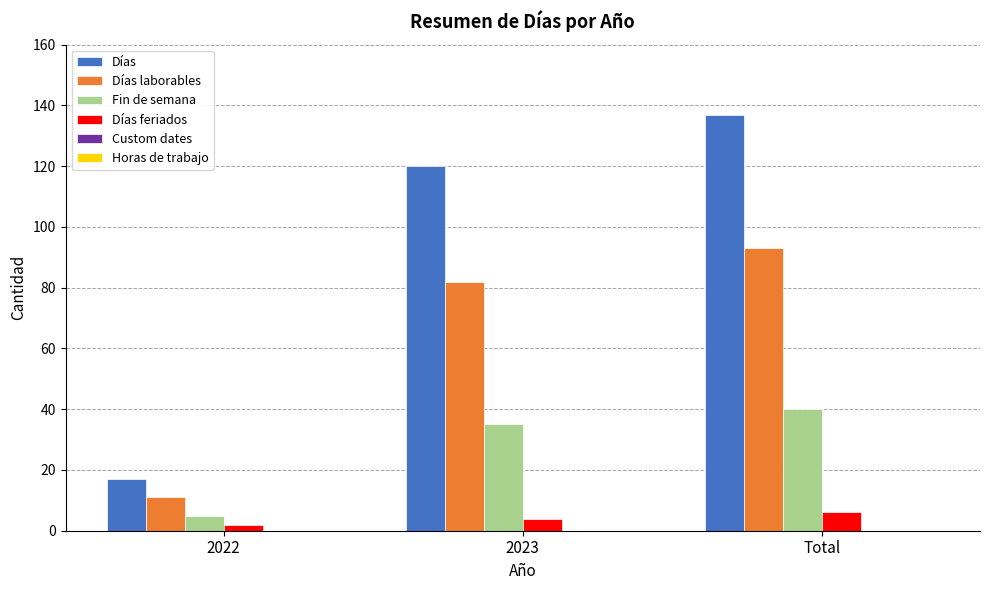

What is the difference between the maximum and minimum values in the Fin de semana series?

35